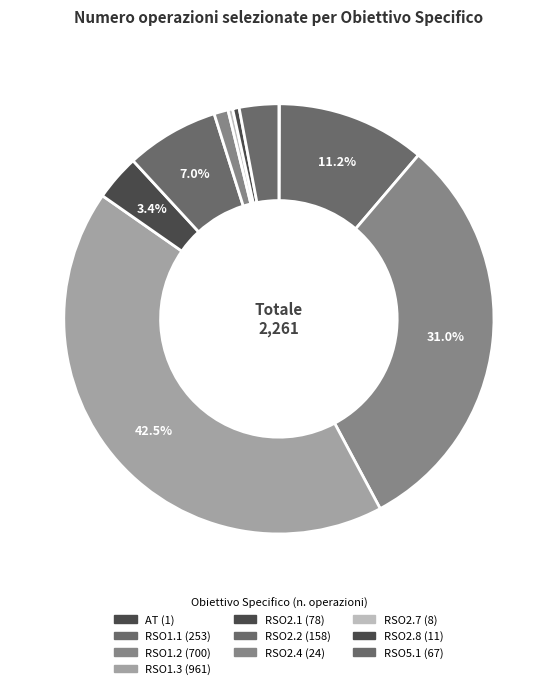

Is there a majority slice in this chart?

No